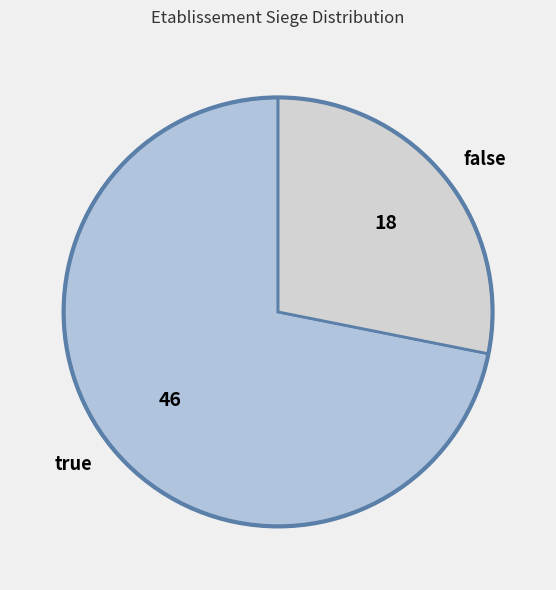

Do true and false together represent more than half of the pie?

Yes